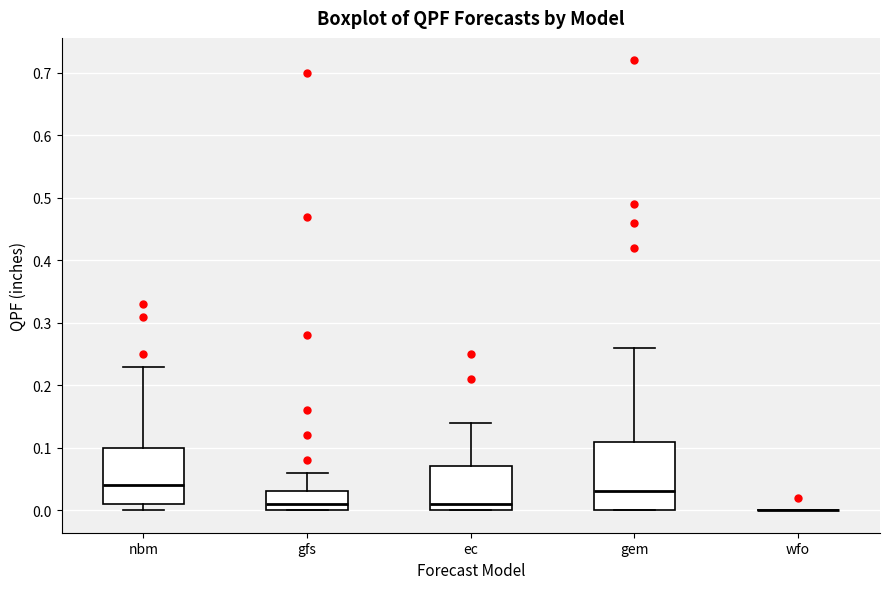

Where does the median line of the box for ec sit on the y-axis? The values are not printed on the chart, so give them approximately, as read against the axis.

0.01